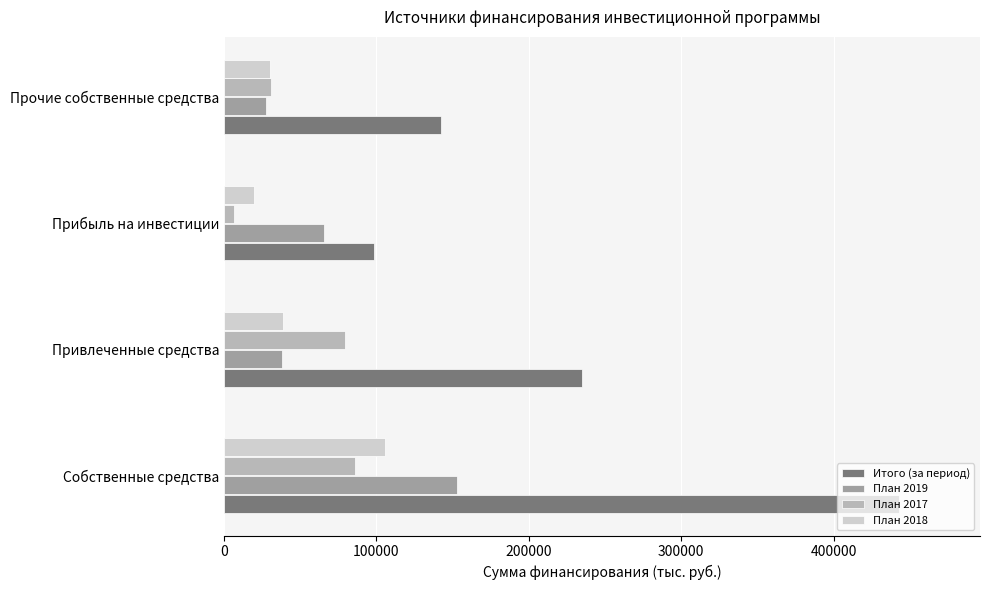

What is the difference between the План 2018 values at Собственные средства and Прочие собственные средства?

75071.0